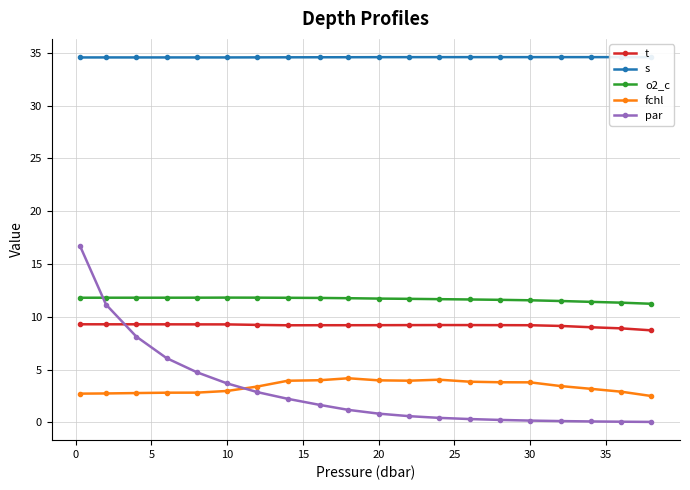

True or false: fchl has more than 1 interior local peaks.

True